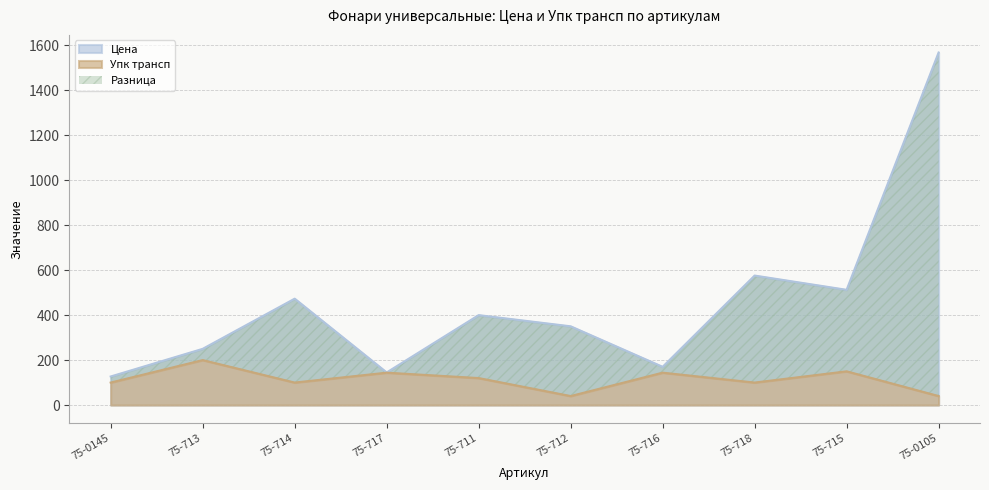

What is the approximate value of Цена at 75-0145?

127.0